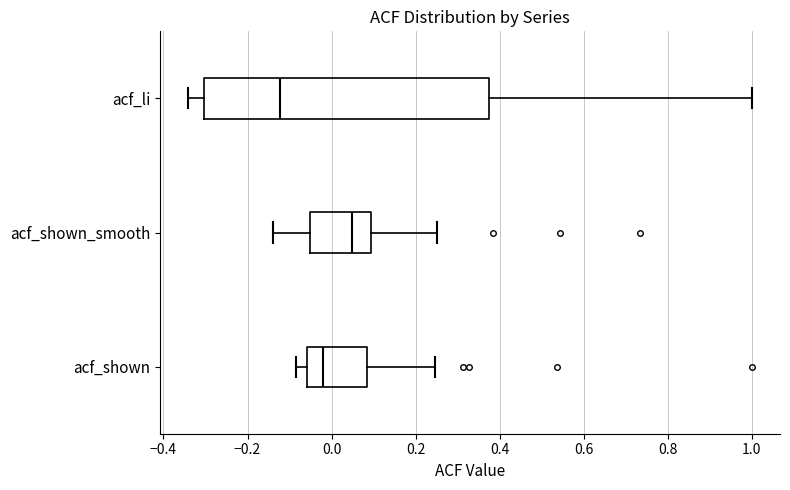

Reading bottom to top, transcribe this box plot: for each box, give where its median line is, the range the box spans, and where its two whiskers end, as read against the x-axis. The values are not printed on the chart, so give them approximately, as read against the axis.

acf_shown: median -0.02, box -0.06 to 0.08, whiskers -0.08 to 0.24
acf_shown_smooth: median 0.04, box -0.06 to 0.10, whiskers -0.14 to 0.26
acf_li: median -0.12, box -0.30 to 0.38, whiskers -0.34 to 1.00